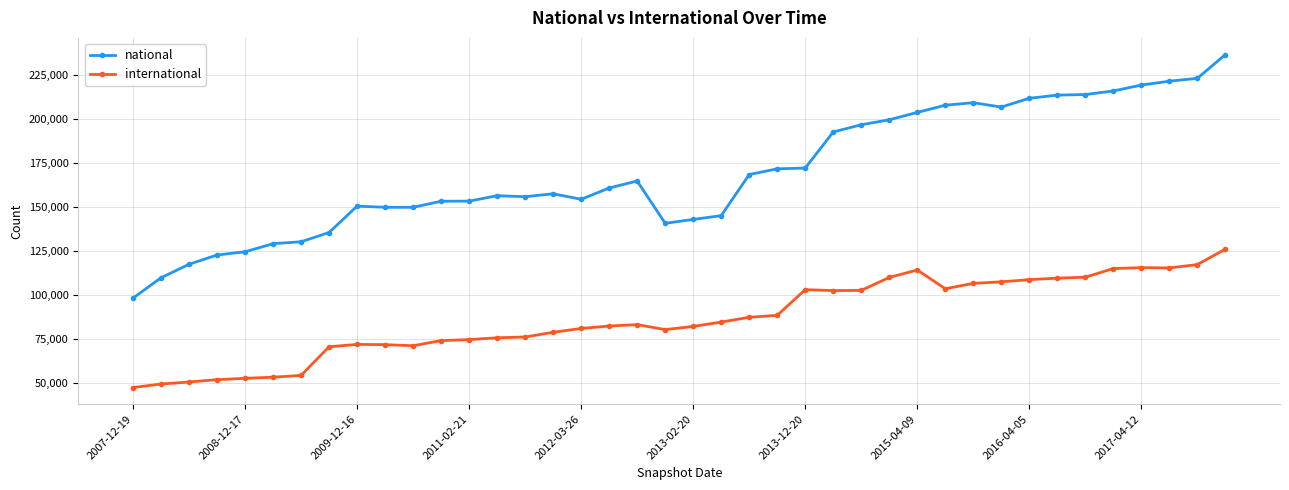

True or false: national and international cross at least once.

False